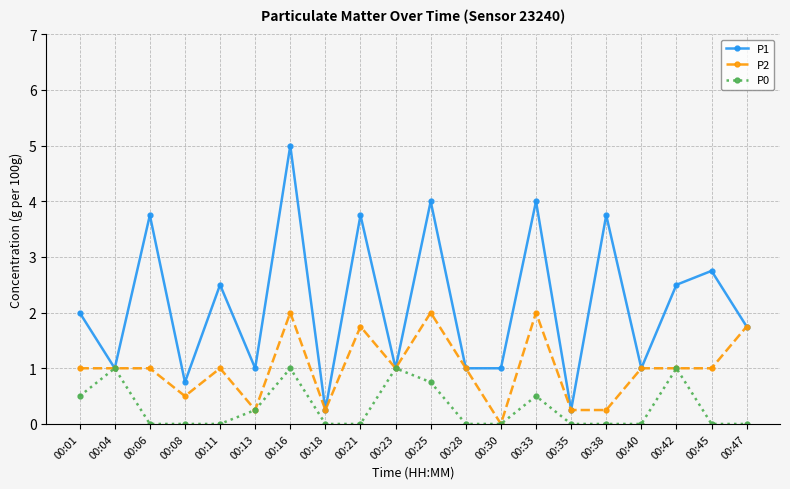

At which category does P1 reach its first local peak?

00:06